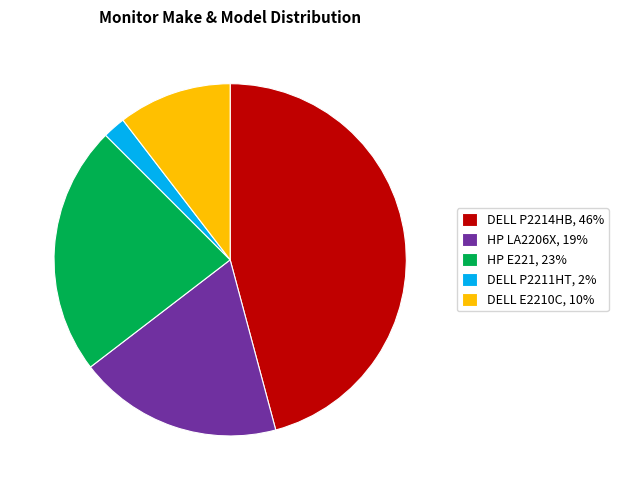

Is there any slice that represents more than half of the pie?

No